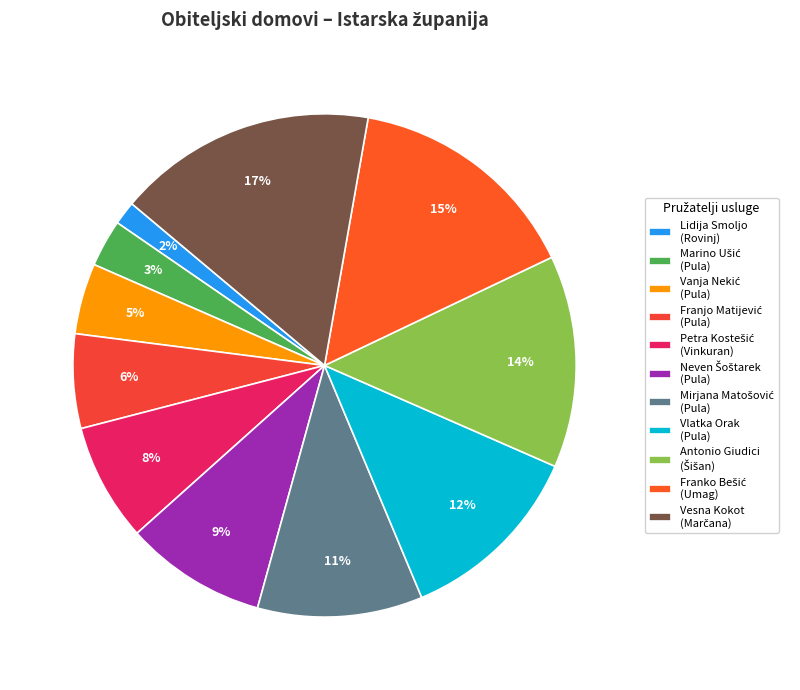

Which slice is the smallest?

Lidija Smoljo (Rovinj)